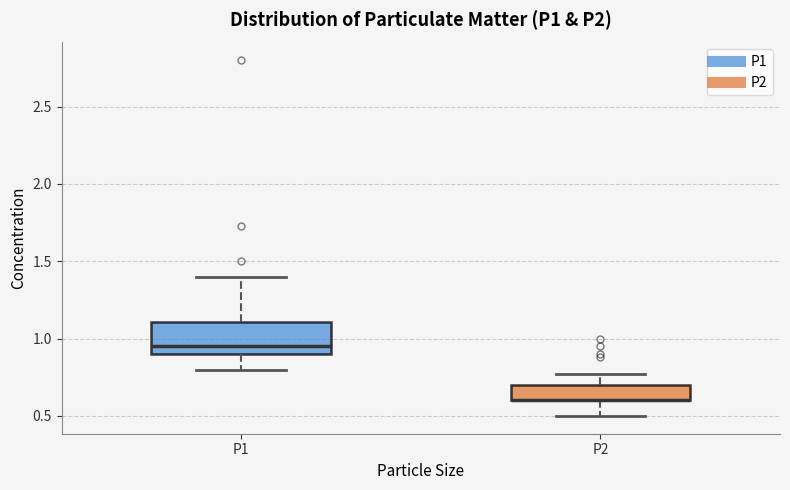

Reading left to right, transcribe this box plot: for each box, give where its median line is, the range the box spans, and where its two whiskers end, as read against the y-axis. The values are not printed on the chart, so give them approximately, as read against the axis.

P1: median 0.95, box 0.90 to 1.10, whiskers 0.80 to 1.40
P2: median 0.60 (drawn on the box's lower edge), box 0.60 to 0.70, whiskers 0.50 to 0.75